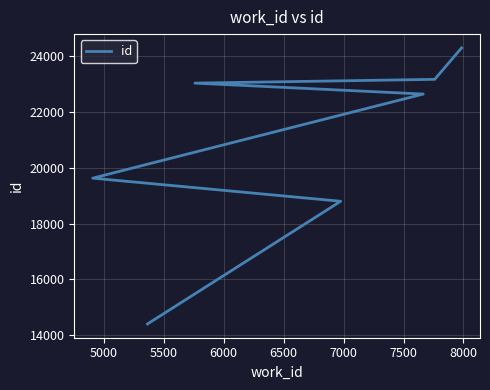

How many data points are above 22646?

3